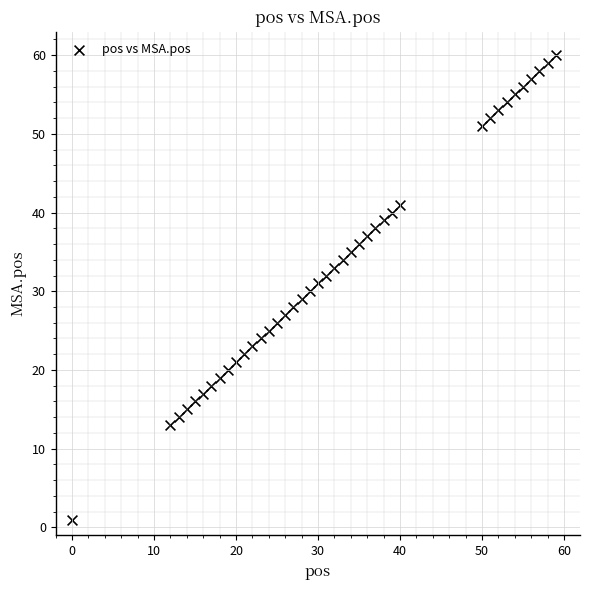

What is the range of X values (max minus min)?

59